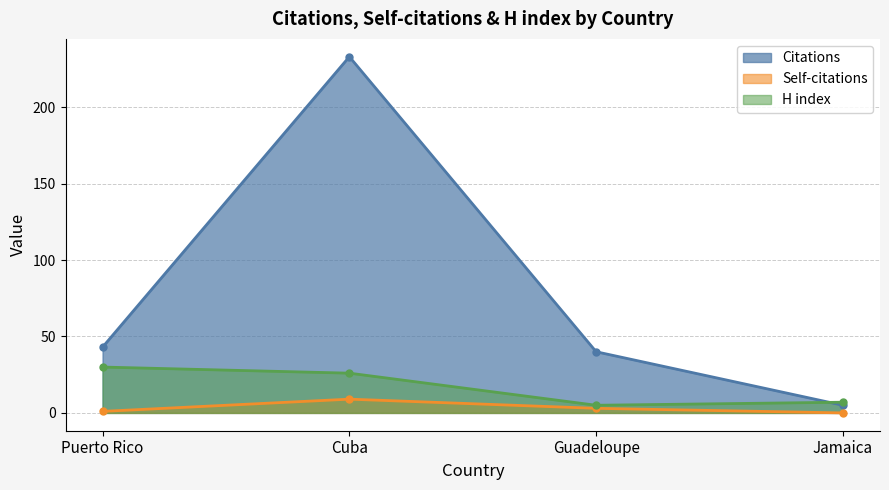

The value of H index at Guadeloupe is 5. True or false?

True